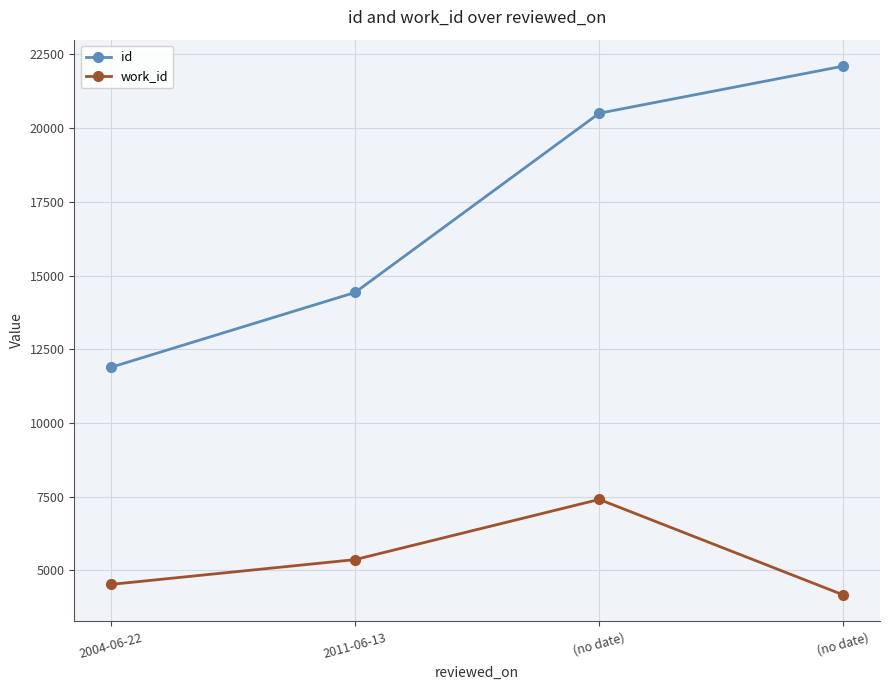

What is the spread (max minus min) of values at 2004-06-22?

7362